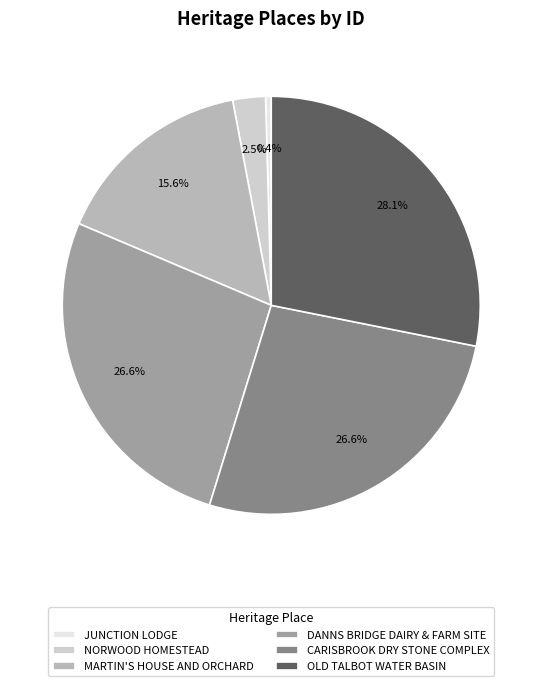

Which slice is the smallest?

JUNCTION LODGE